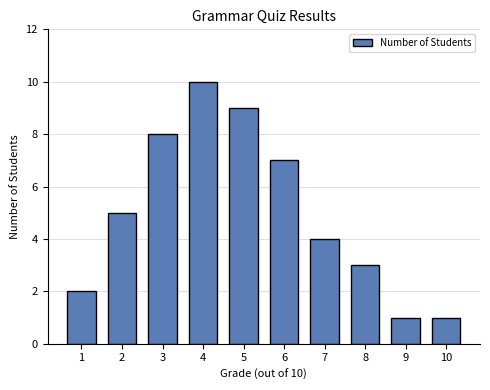

Reading left to right, what are all the values shown in this chart?

2	5	8	10	9	7	4	3	1	1